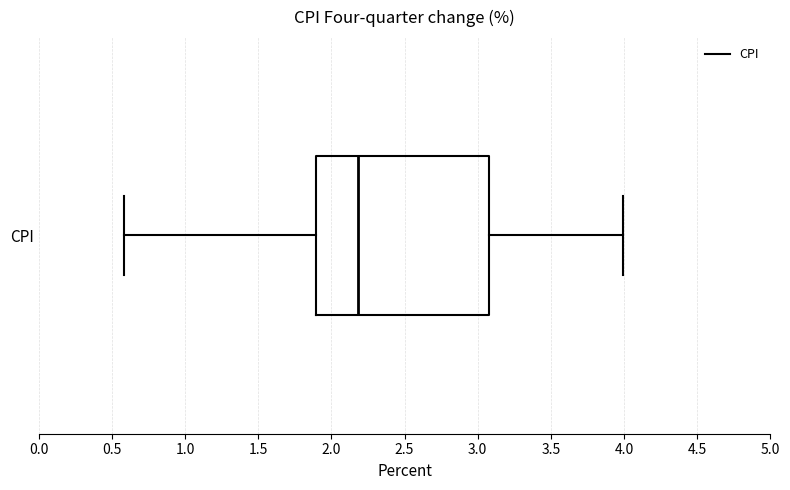

Where does the median line of the box for CPI sit on the x-axis? The values are not printed on the chart, so give them approximately, as read against the axis.

2.2